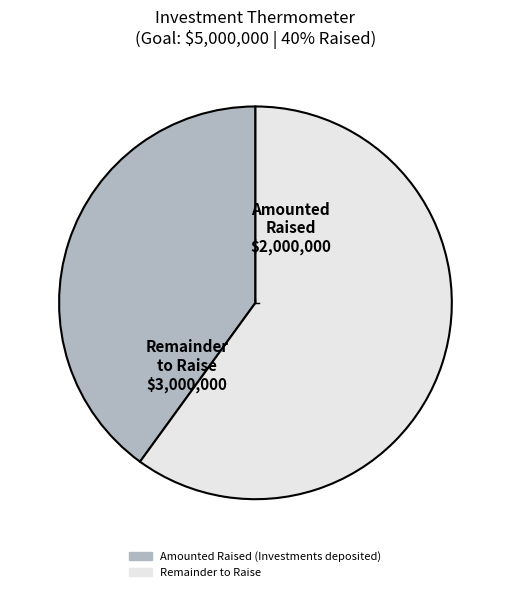

Is there any slice that represents more than half of the pie?

Yes